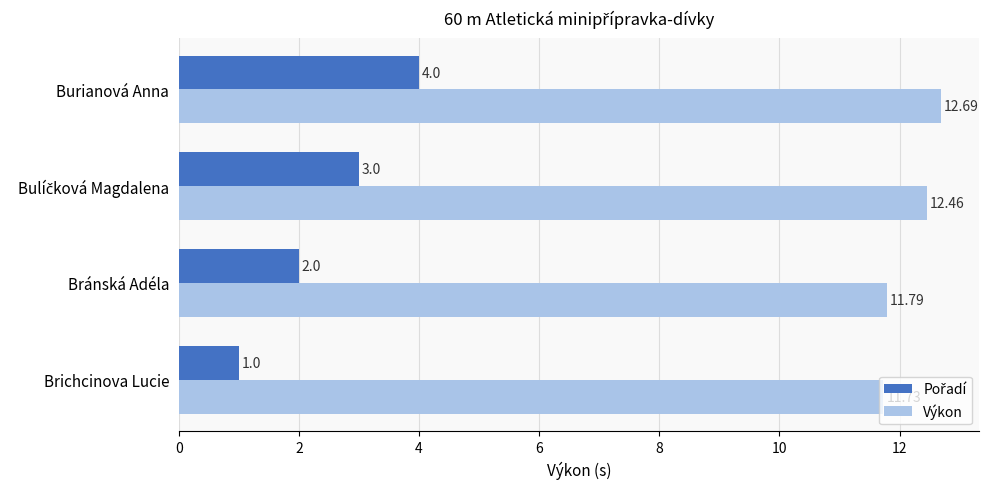

What is the sum of all Výkon values?

48.7